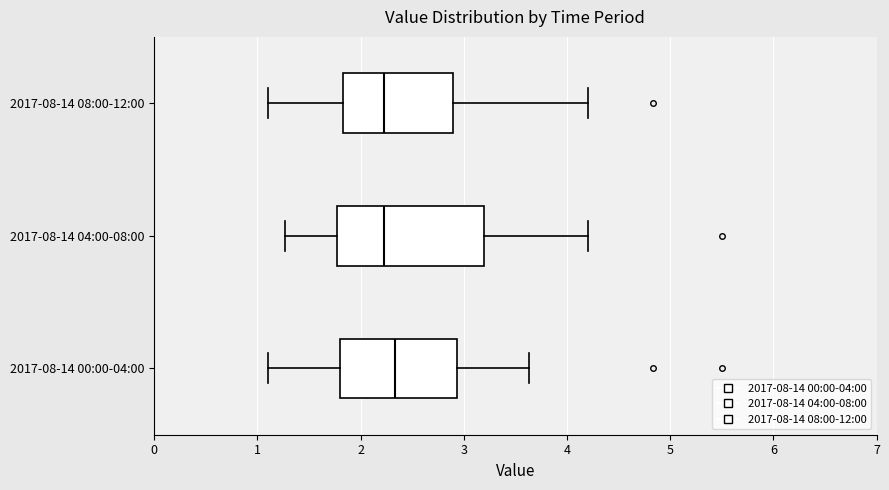

Where does the median line of the box for 2017-08-14 00:00-04:00 sit on the x-axis? The values are not printed on the chart, so give them approximately, as read against the axis.

2.3